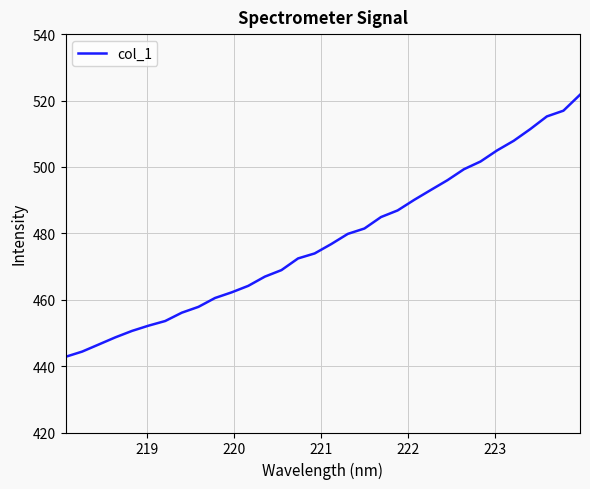

What is the greatest value displayed?

521.7